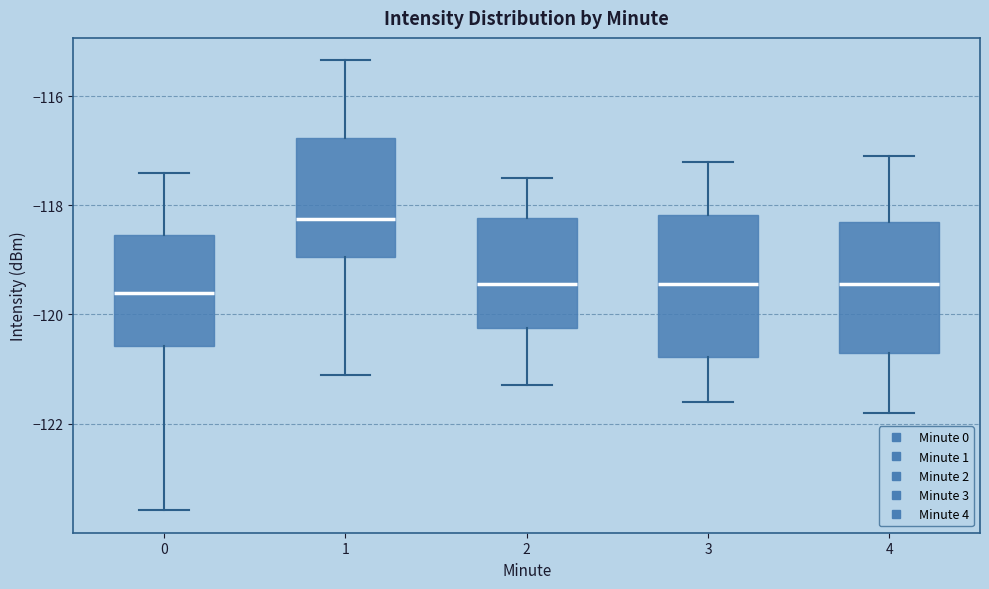

Which box has the highest median line?

1